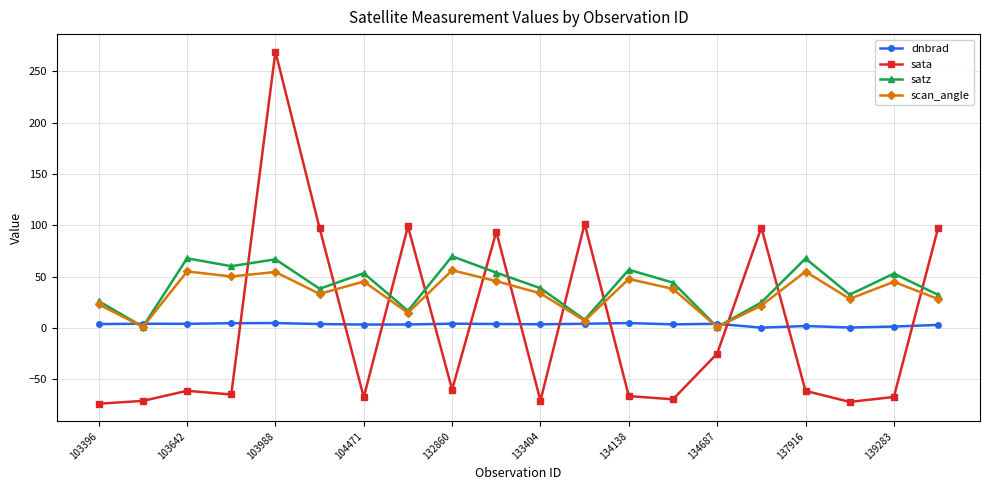

List the series in order of their peak value, highest first.

sata, satz, scan_angle, dnbrad